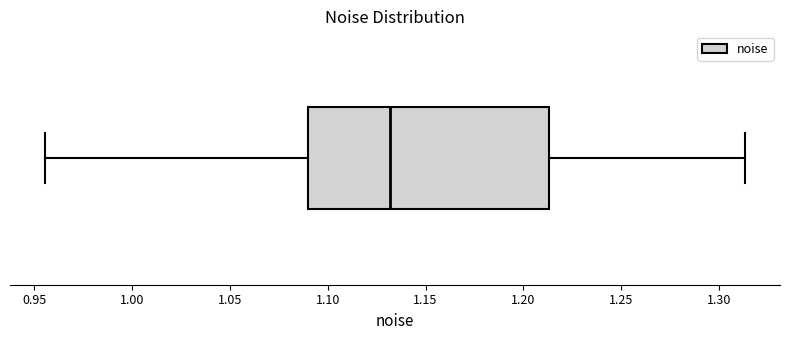

Where is the right edge of the box on the x-axis? The values are not printed on the chart, so give them approximately, as read against the axis.

1.215